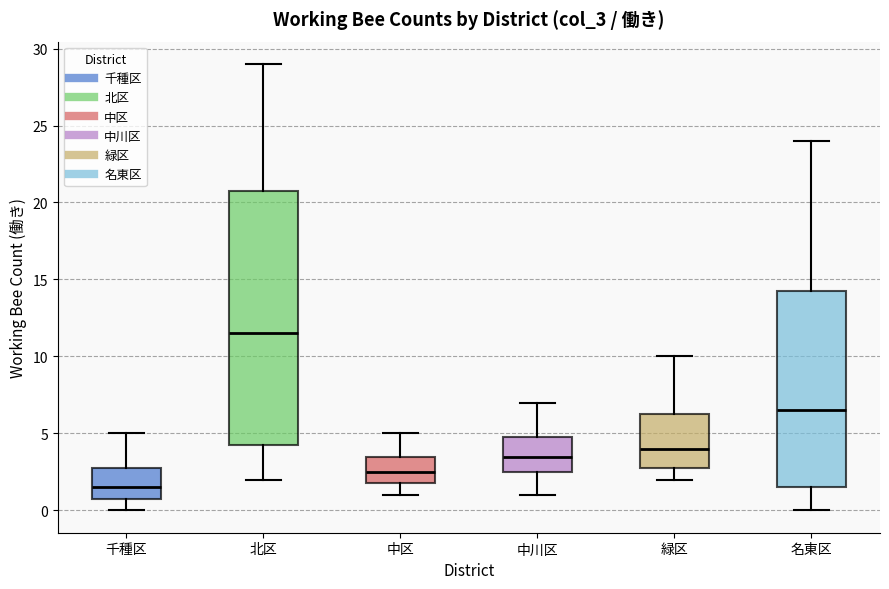

Where does the lower whisker of the box for 中区 end on the y-axis? The values are not printed on the chart, so give them approximately, as read against the axis.

1.0